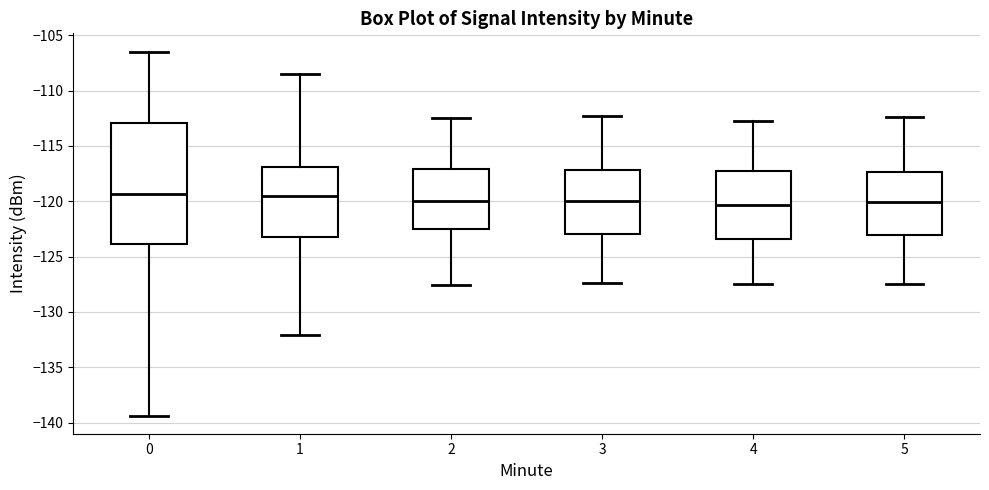

Reading left to right, read every box against the y-axis: the position of its median line, the range the box covers, and the ends of its whiskers. The values are not printed on the chart, so give them approximately, as read against the axis.

0: median -119.5, box -124.0 to -113.0, whiskers -139.5 to -106.5
1: median -119.5, box -123.0 to -117.0, whiskers -132.0 to -108.5
2: median -120.0, box -122.5 to -117.0, whiskers -127.5 to -112.5
3: median -120.0, box -123.0 to -117.0, whiskers -127.5 to -112.5
4: median -120.5, box -123.5 to -117.5, whiskers -127.5 to -112.5
5: median -120.0, box -123.0 to -117.5, whiskers -127.5 to -112.5